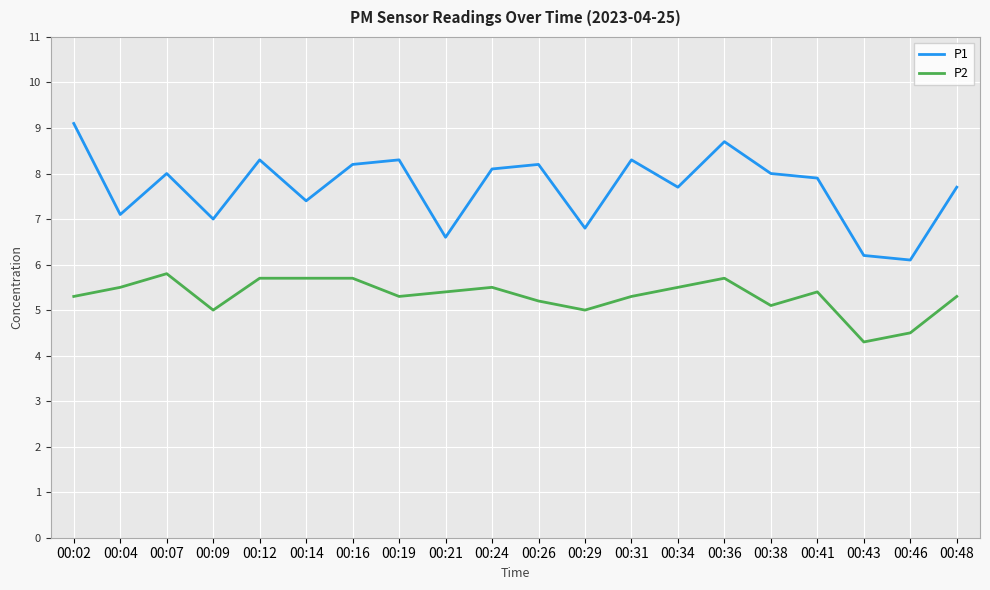

What is the difference between the highest and lowest values at 00:43?

1.9